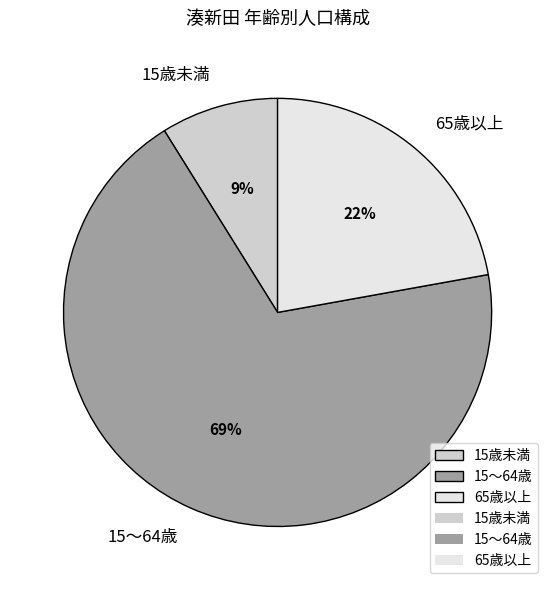

True or false: 65歳以上 accounts for 11% of the total.

False